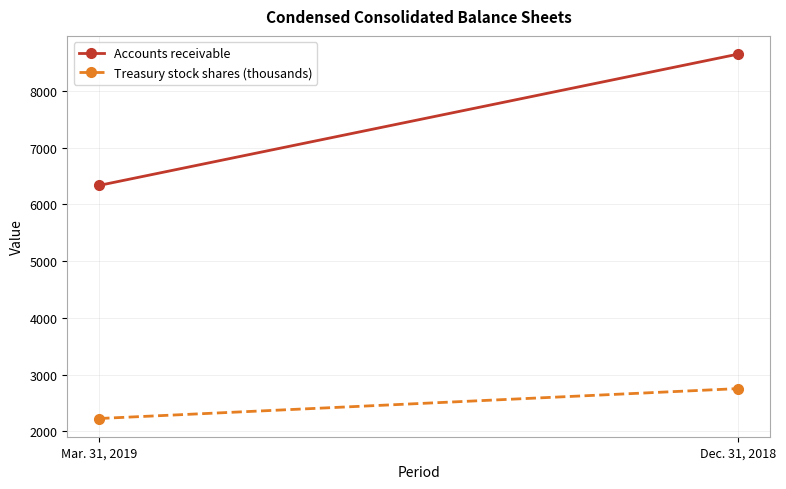

Reading left to right, transcribe all the data shown in this chart.

Accounts receivable: Mar. 31, 2019=6333	Dec. 31, 2018=8646
Treasury stock shares (thousands): Mar. 31, 2019=2226	Dec. 31, 2018=2753